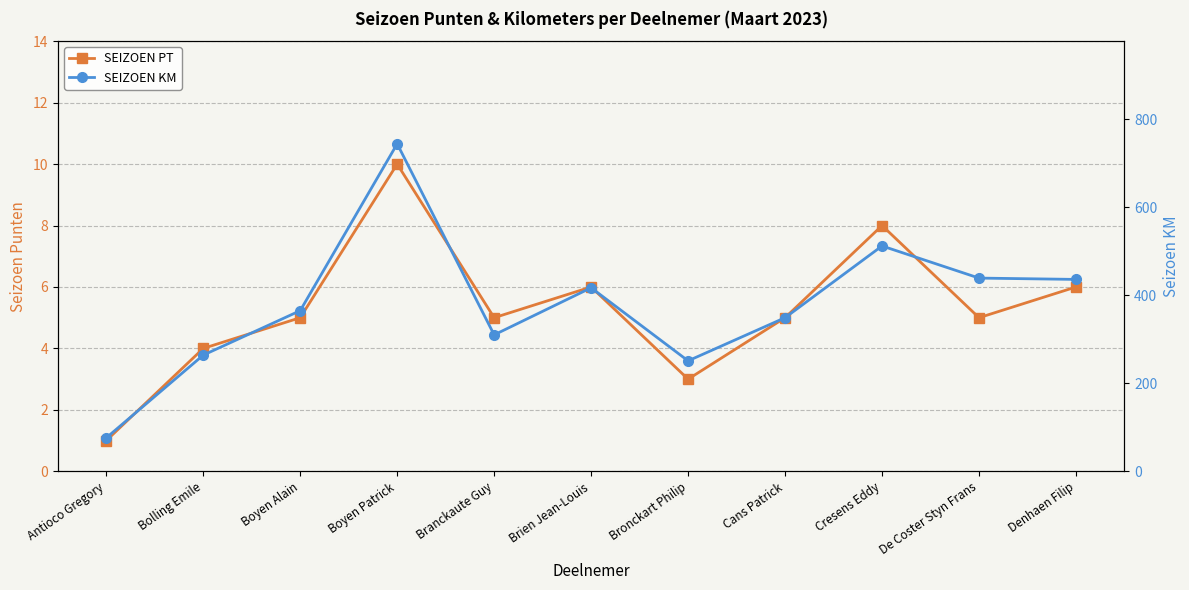

Which series changed the most between Brien Jean-Louis and De Coster Styn Frans?

SEIZOEN KM